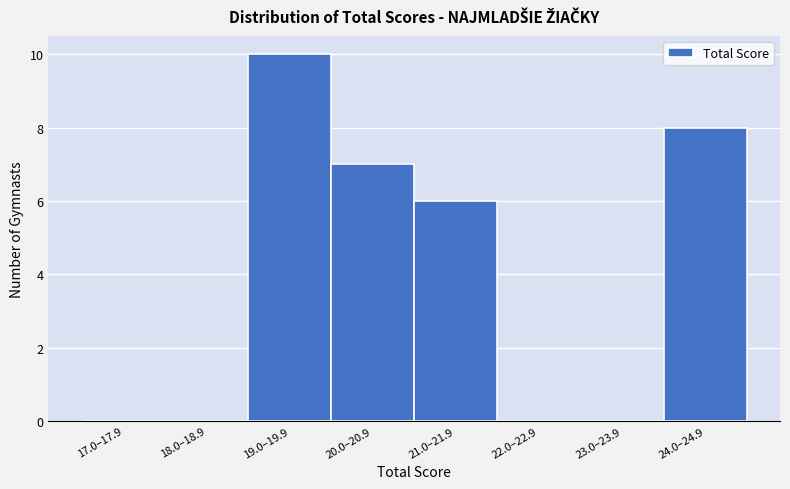

Reading left to right, what are all the values shown in this chart?

17.0–17.9=0	18.0–18.9=0	19.0–19.9=10	20.0–20.9=7	21.0–21.9=6	22.0–22.9=0	23.0–23.9=0	24.0–24.9=8